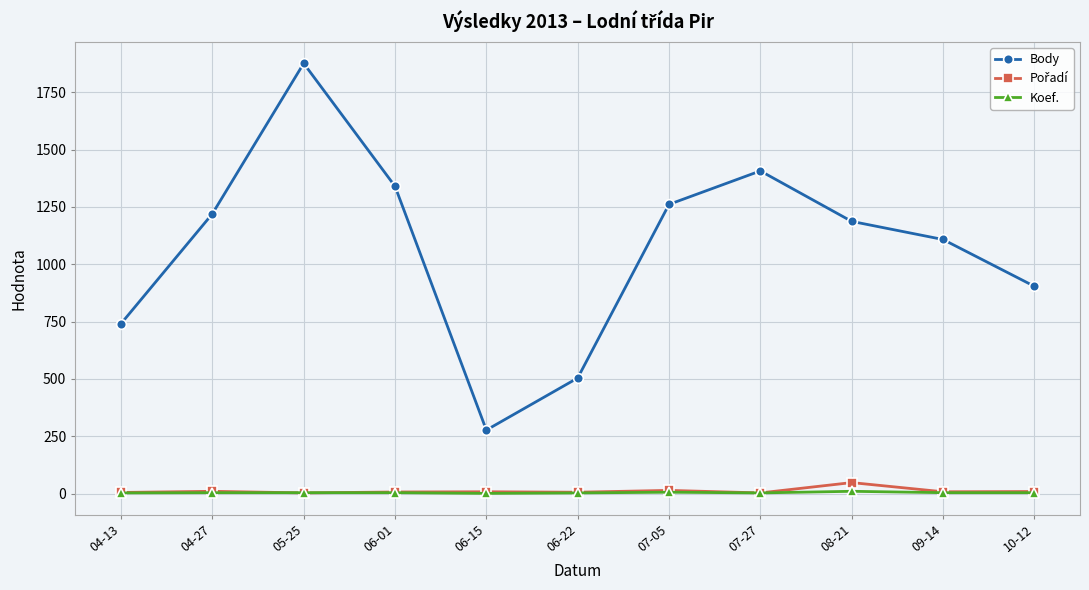

True or false: Body and Koef. cross at least once.

False